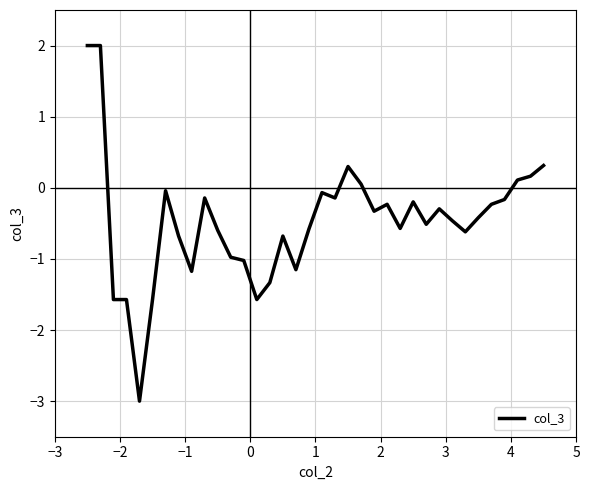

What is the average value?

-0.5